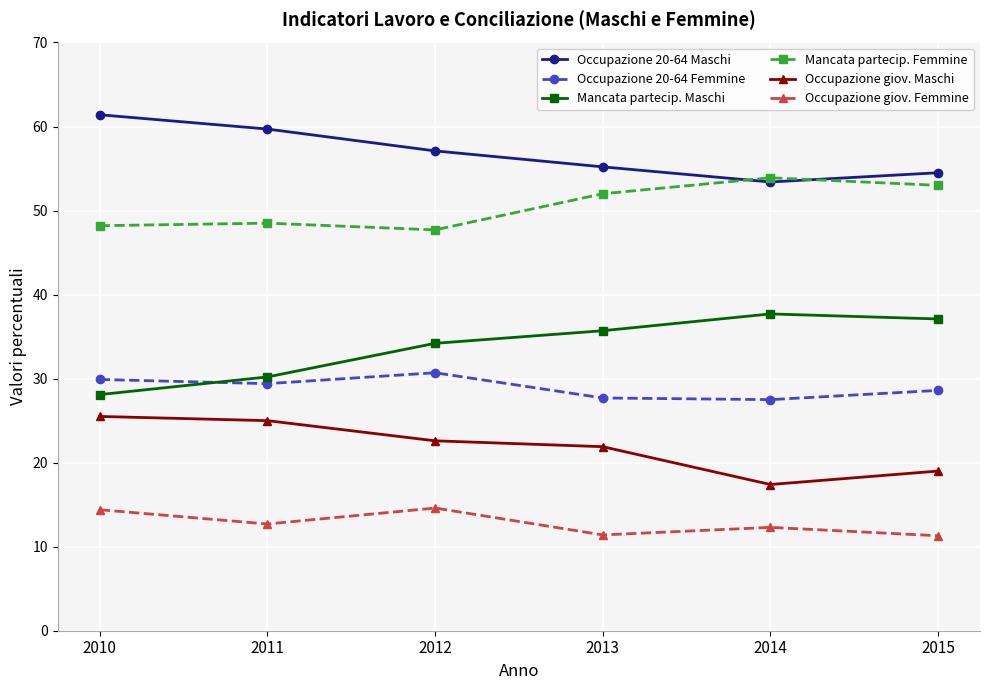

What is the value of the Mancata partecip. Femmine point at the 2nd from the left?

48.5